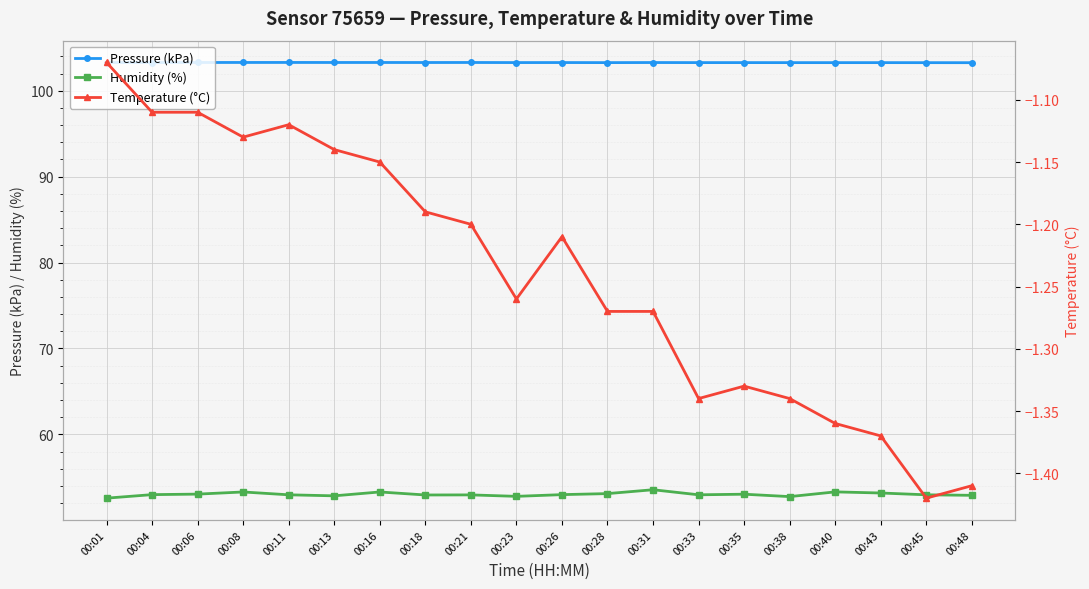

Is it true that Humidity (%) equals 22.1 at 00:43?

False